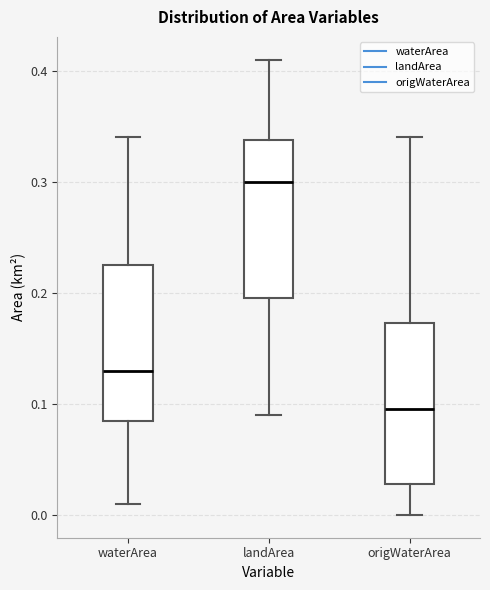

Where is the lower edge of the box for waterArea on the y-axis? The values are not printed on the chart, so give them approximately, as read against the axis.

0.09